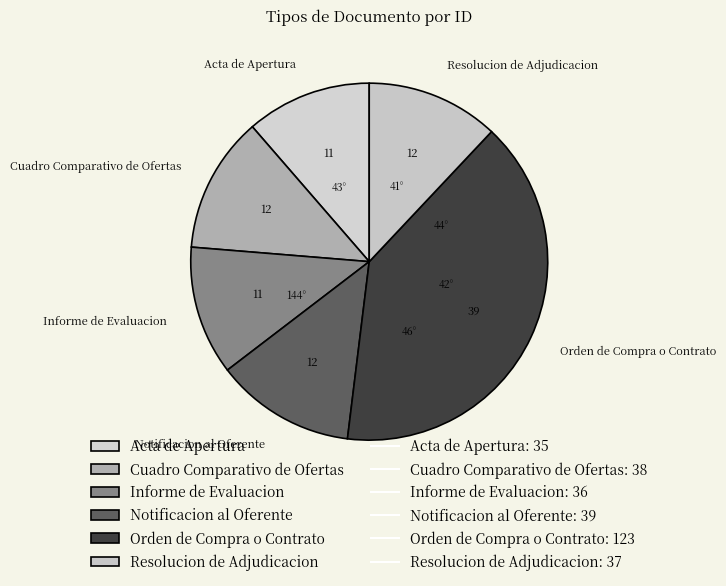

Which has a higher value, Orden de Compra o Contrato or Cuadro Comparativo de Ofertas?

Orden de Compra o Contrato